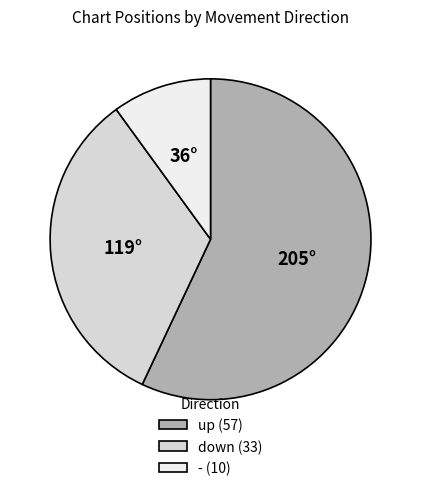

How many segments does this pie chart have?

3